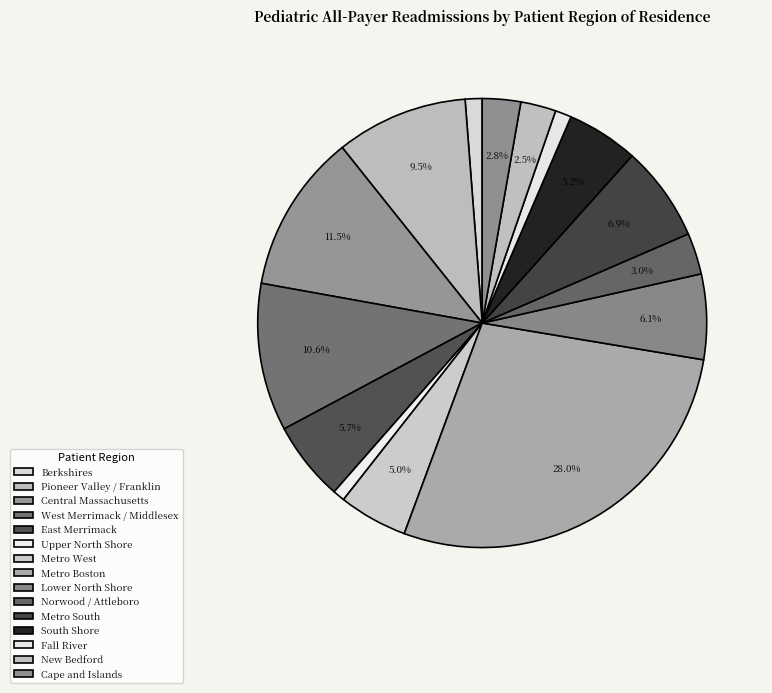

To the nearest percent, what is the combined percentage of Pioneer Valley / Franklin and Fall River?

11%